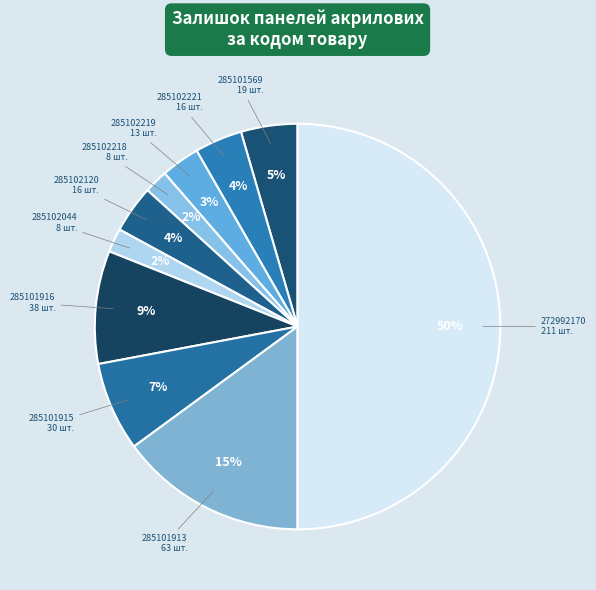

How many segments does this pie chart have?

10